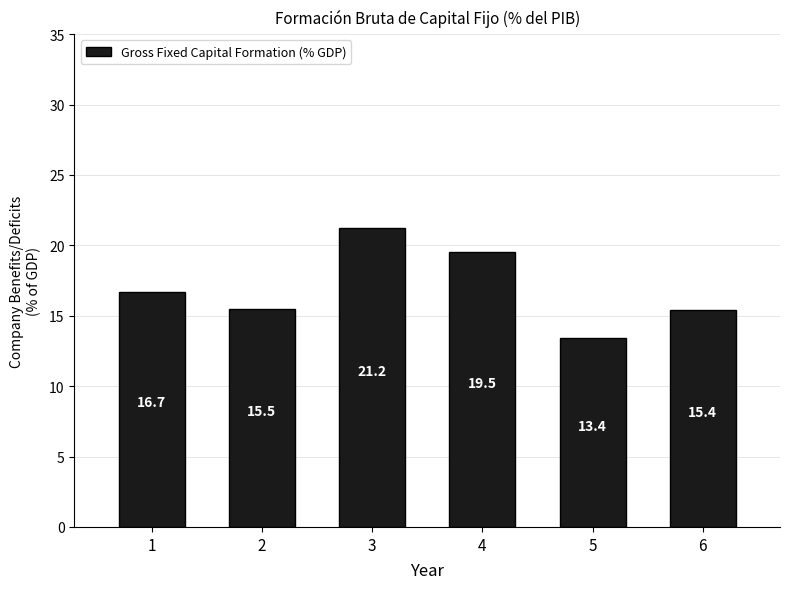

Rank the categories by value from lowest to highest.

5, 6, 2, 1, 4, 3